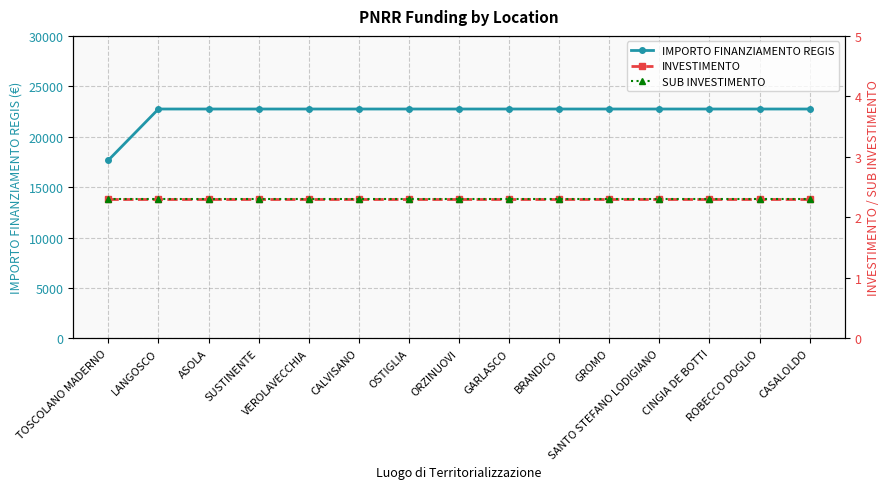

The IMPORTO FINANZIAMENTO REGIS series shows 22750.0 at GROMO. True or false?

True